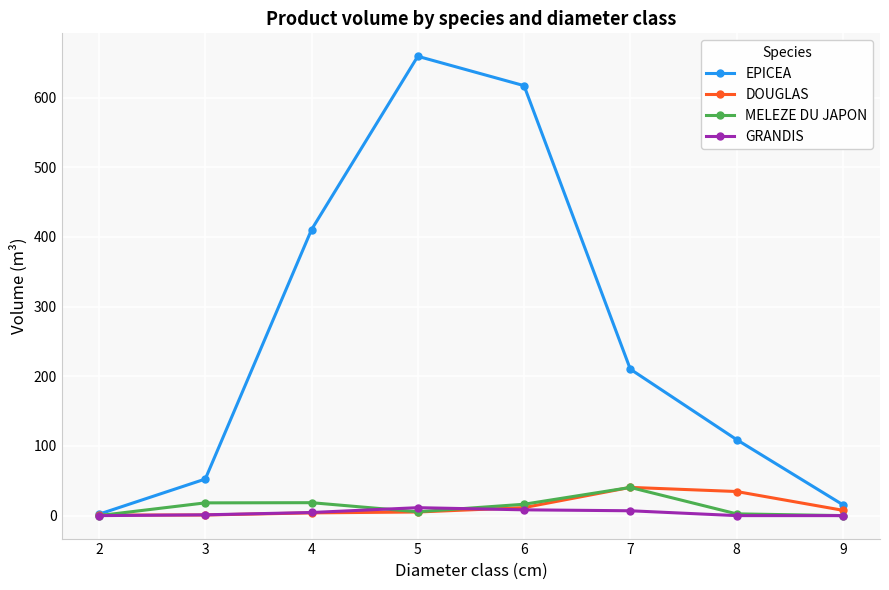

What is the value of the EPICEA point at the 4th from the left?

659.3